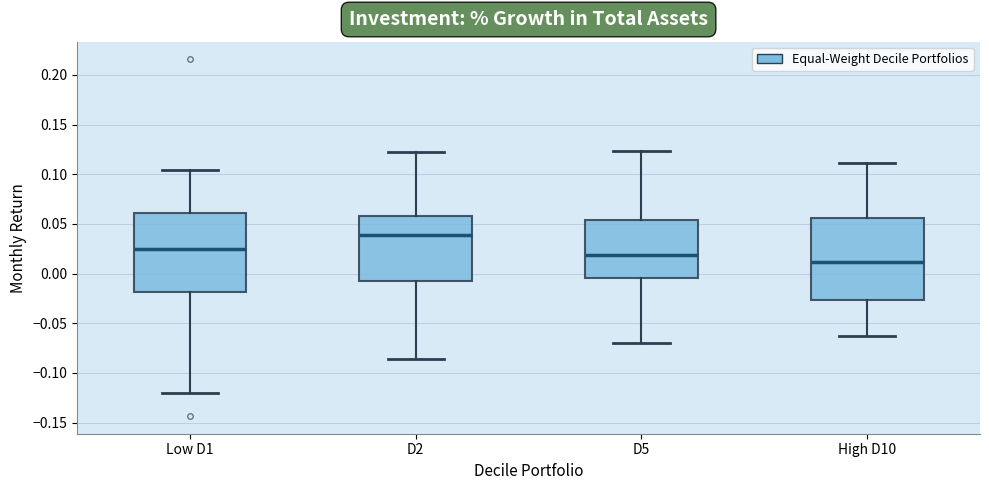

Reading left to right, transcribe this box plot: for each box, give where its median line is, the range the box spans, and where its two whiskers end, as read against the y-axis. The values are not printed on the chart, so give them approximately, as read against the axis.

Low D1: median 0.025, box -0.020 to 0.060, whiskers -0.120 to 0.105
D2: median 0.040, box -0.005 to 0.060, whiskers -0.085 to 0.125
D5: median 0.020, box -0.005 to 0.055, whiskers -0.070 to 0.125
High D10: median 0.010, box -0.025 to 0.055, whiskers -0.065 to 0.110